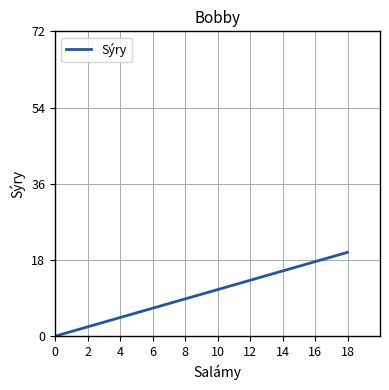

What is the change in value from 4 to 14?

+11.0